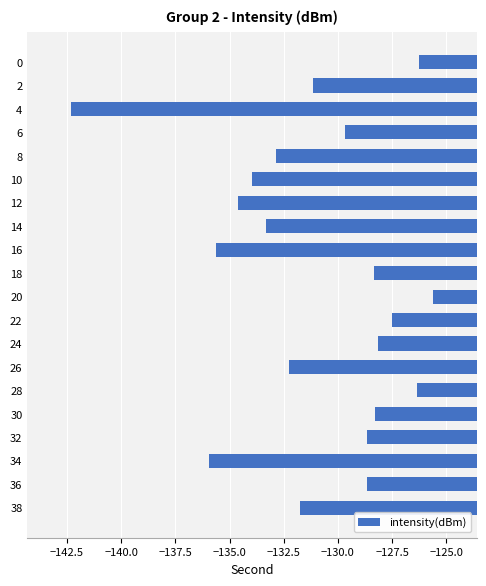

What is the minimum value shown in the chart?

-142.3